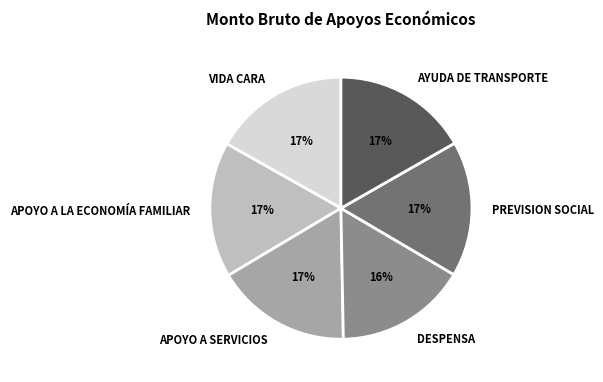

Approximately how many times larger is the value at AYUDA DE TRANSPORTE compared to PREVISION SOCIAL?

1.0